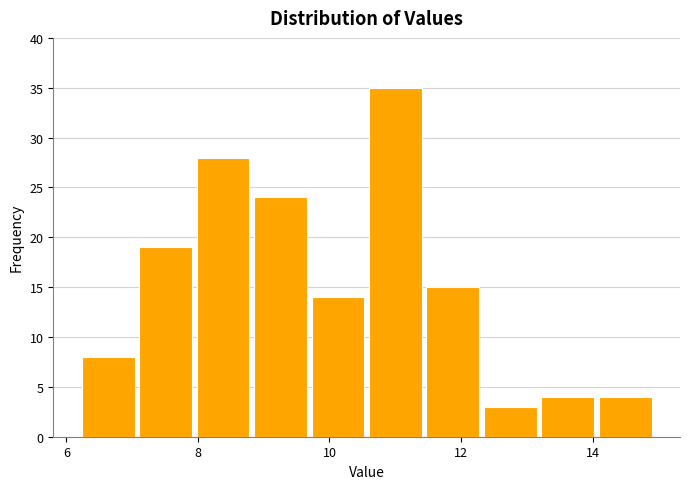

Reading left to right, transcribe this chart: for each bar, give the range it covers on the x-axis and its height. Neither the bar edges nor the heights are printed on the chart, so give them approximately, as read against the axes.

6.2 to 7.0: 8
7.0 to 8.0: 19
8.0 to 8.8: 28
8.8 to 9.6: 24
9.6 to 10.6: 14
10.6 to 11.4: 35
11.4 to 12.4: 15
12.4 to 13.2: 3
13.2 to 14.0: 4
14.0 to 15.0: 4